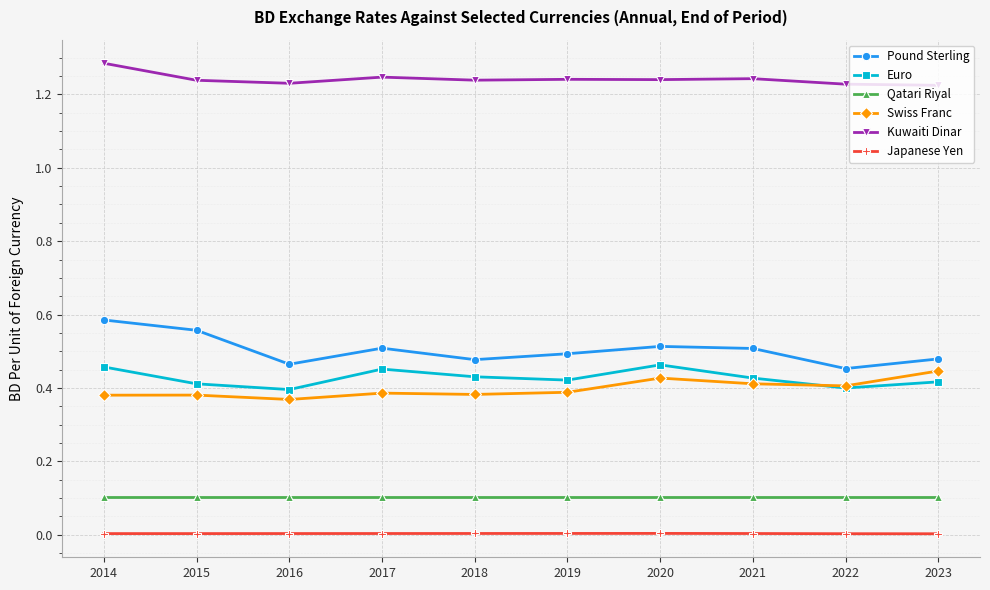

How many lines are shown in the chart?

6